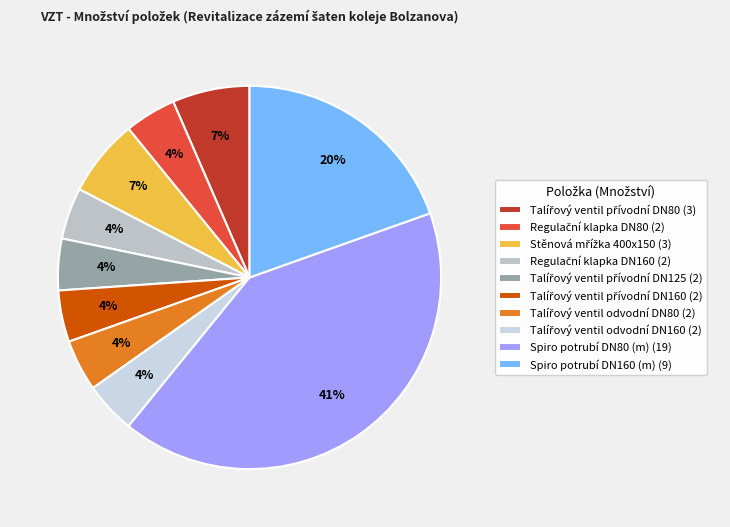

Does Talířový ventil odvodní DN80 represent more than half of the total?

No